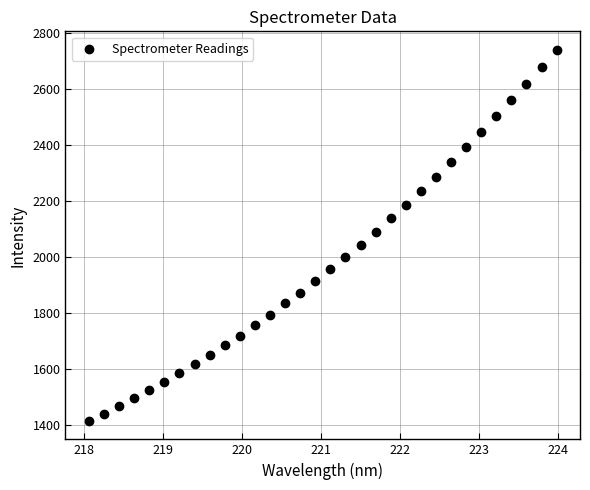

What is the range of Y values (max minus min)?

1325.9